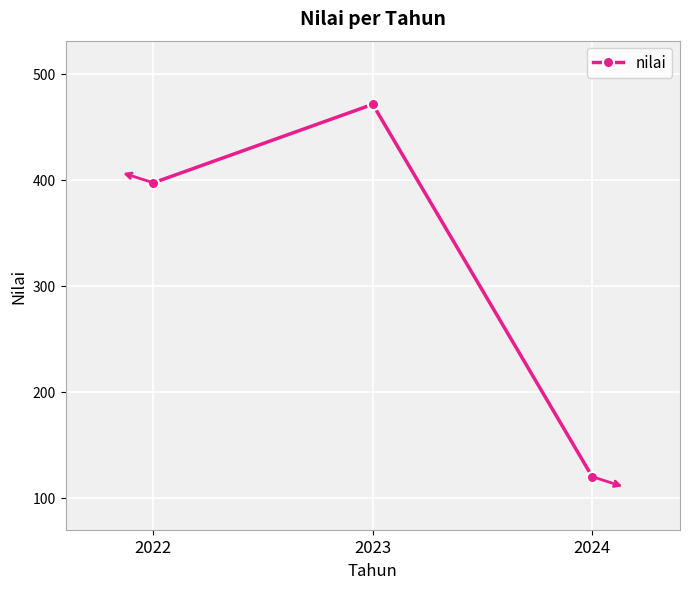

What is the change in value from 2023 to 2024?

-351